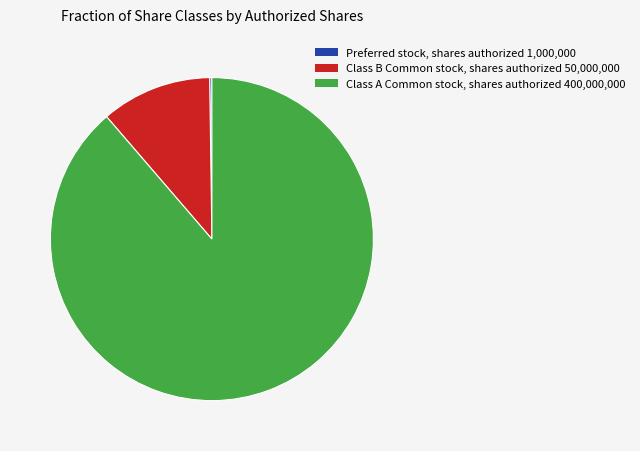

The Class A Common stock, shares authorized 400,000,000 slice represents 89% of the pie. True or false?

True